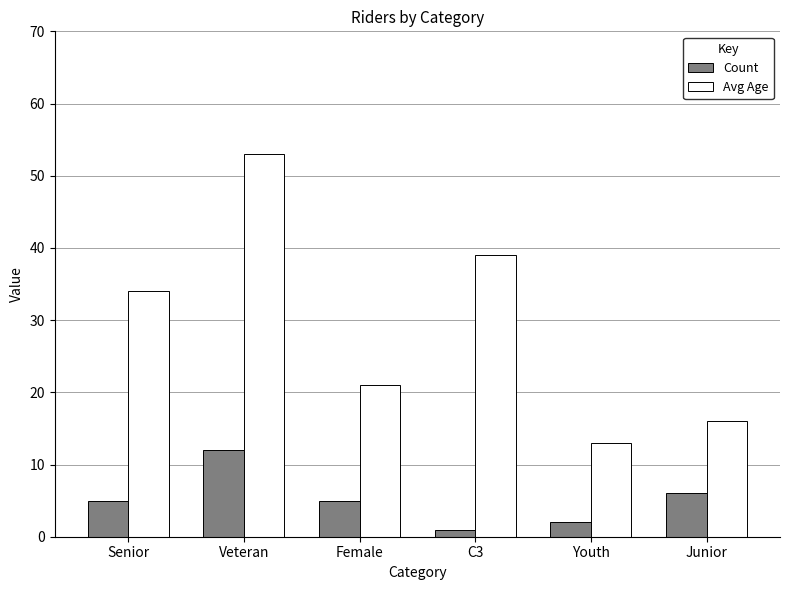

How many values in the Avg Age series are below 34?

3